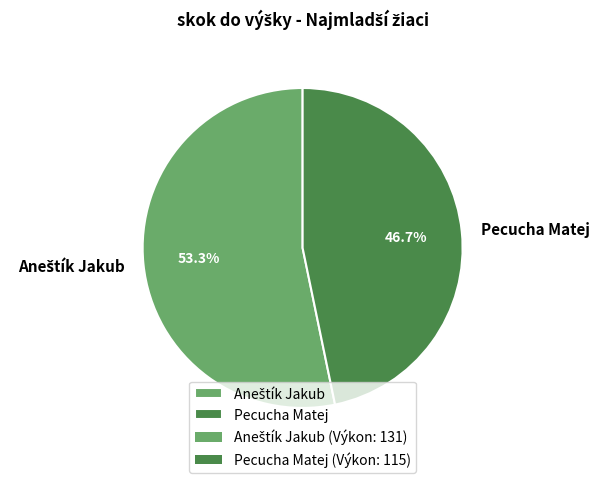

Does Pecucha Matej represent more than half of the total?

No